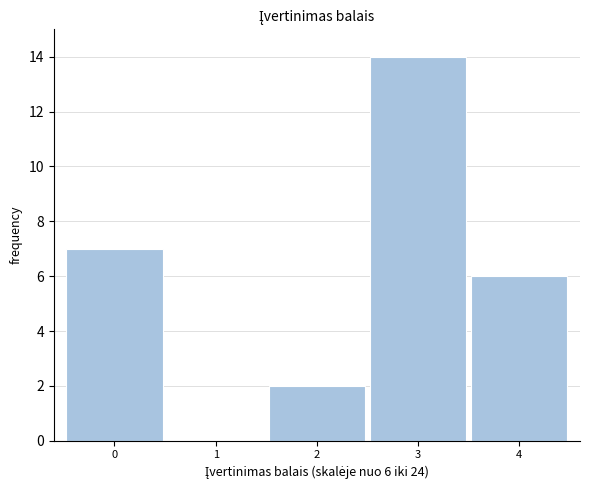

Reading left to right, what are all the values shown in this chart?

0=7	1=0	2=2	3=14	4=6